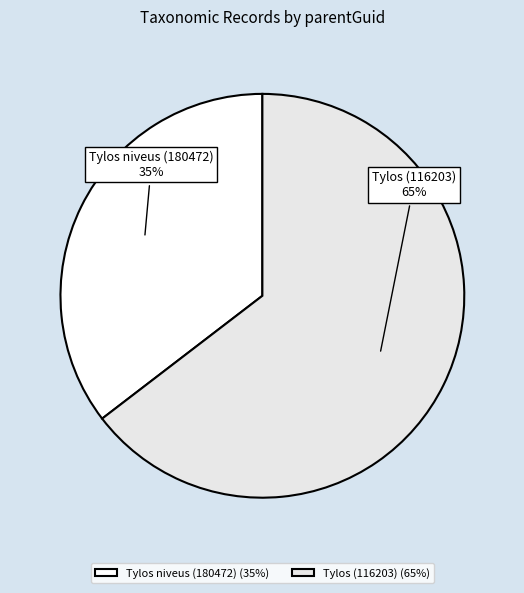

Rank the categories by value from lowest to highest.

Tylos niveus (180472), Tylos (116203)